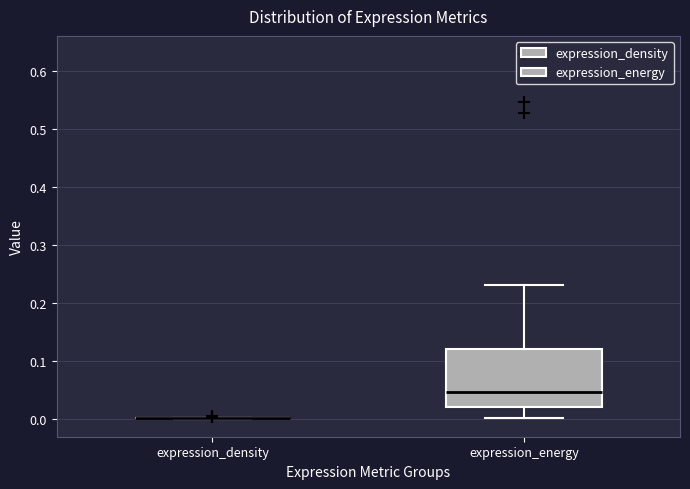

Where does the upper whisker of the box for expression_energy end on the y-axis? The values are not printed on the chart, so give them approximately, as read against the axis.

0.23